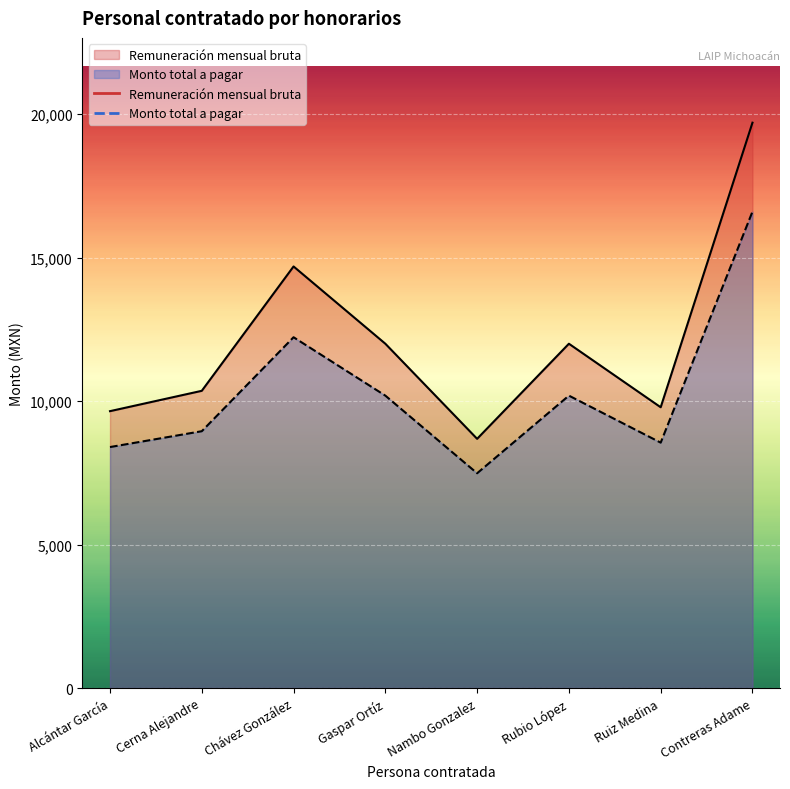

What is the label of the 3rd point from the right?

Rubio López